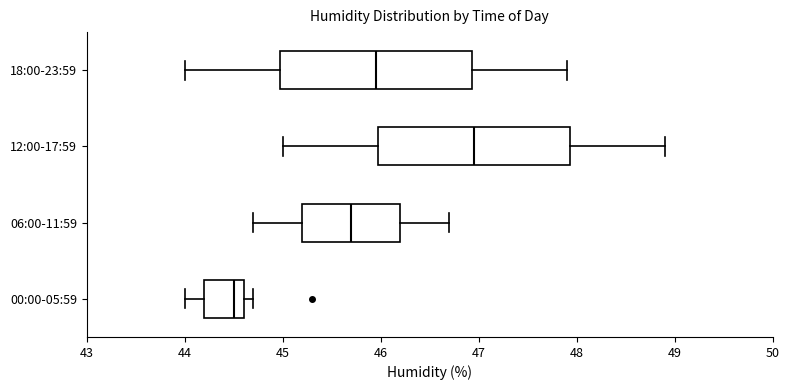

Reading bottom to top, read every box against the x-axis: the position of its median line, the range the box covers, and the ends of its whiskers. The values are not printed on the chart, so give them approximately, as read against the axis.

00:00-05:59: median 44.5, box 44.2 to 44.6, whiskers 44.0 to 44.7
06:00-11:59: median 45.7, box 45.2 to 46.2, whiskers 44.7 to 46.7
12:00-17:59: median 47.0, box 46.0 to 47.9, whiskers 45.0 to 48.9
18:00-23:59: median 46.0, box 45.0 to 46.9, whiskers 44.0 to 47.9